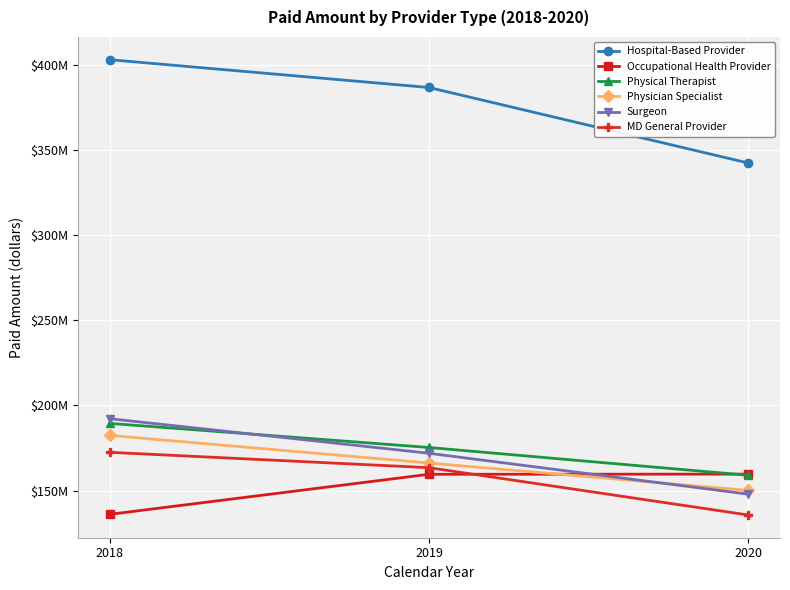

Which series has the widest spread of values?

Hospital-Based Provider